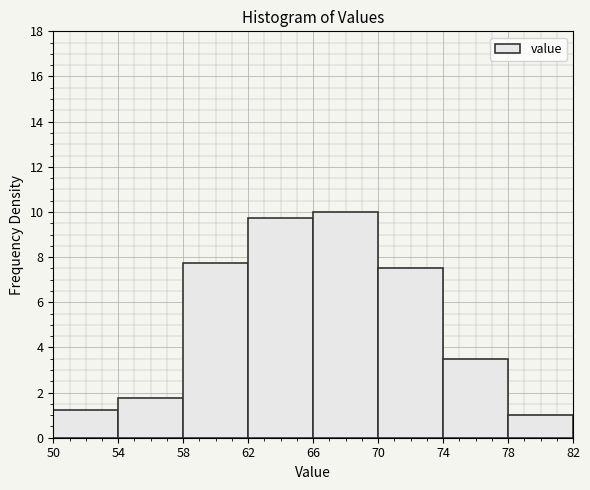

What is the height of the bar covering 70 to 74 on the x-axis? The values are not printed on the chart, so give them approximately, as read against the axis.

7.6